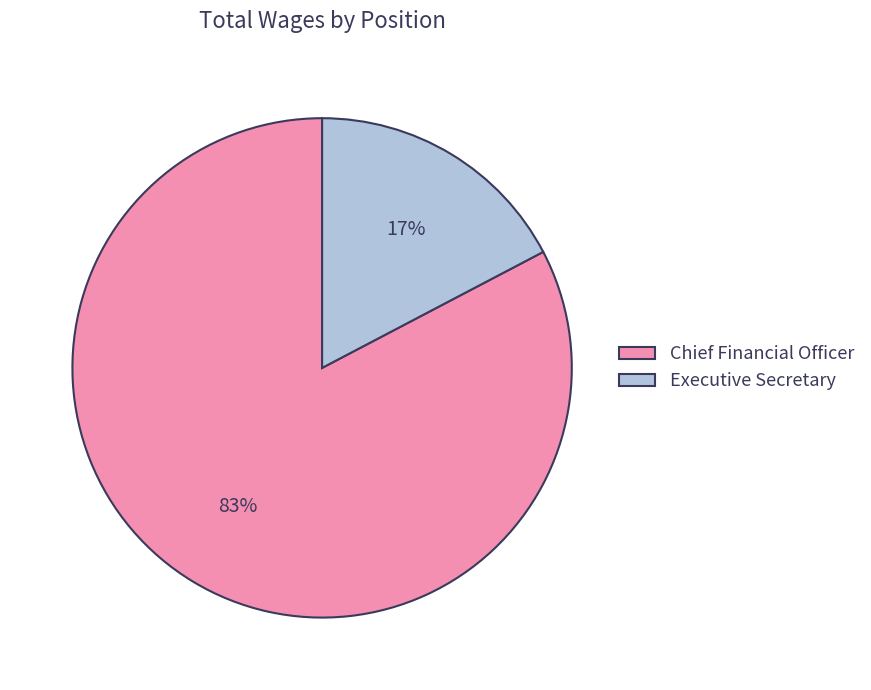

Approximately how many times larger is the value at Executive Secretary compared to Chief Financial Officer?

0.2